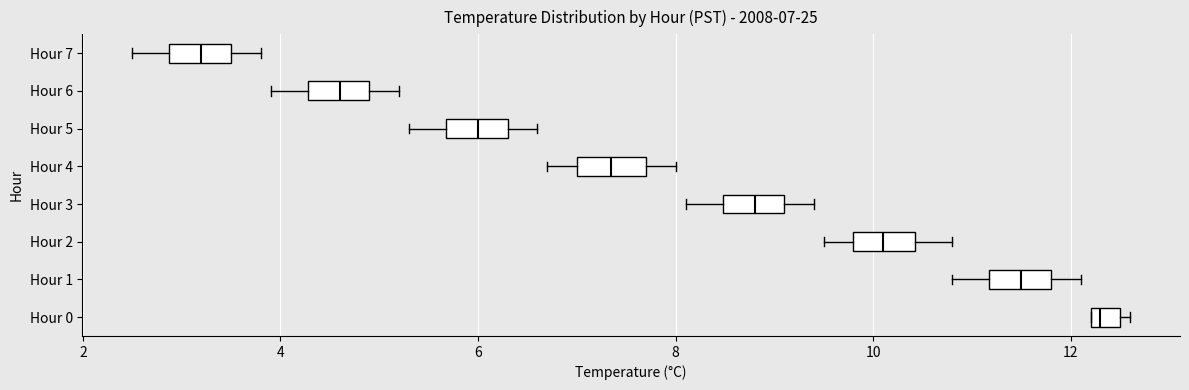

Which box's median line is the furthest to the right?

Hour 0